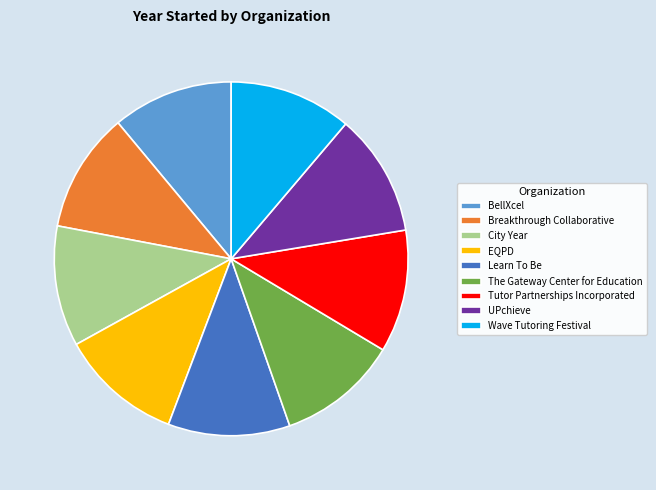

Is there a majority slice in this chart?

No